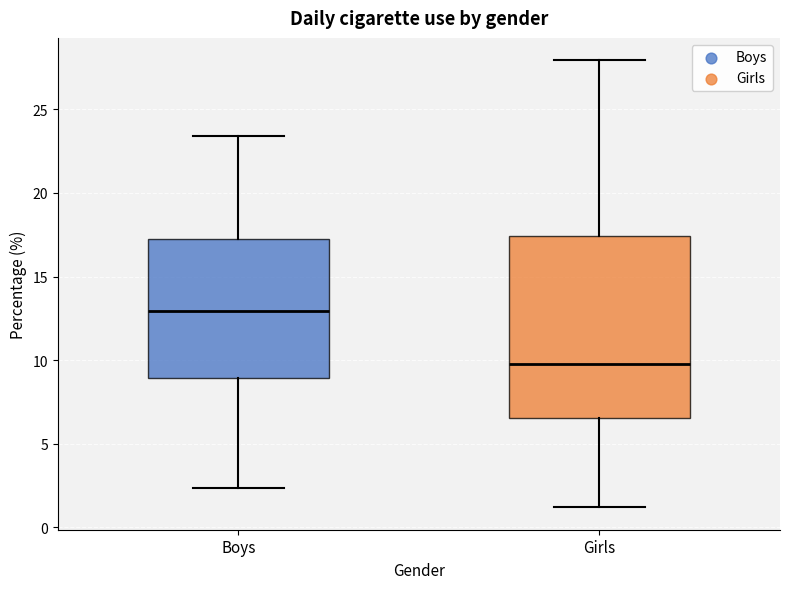

Which box's median line is the lowest?

Girls